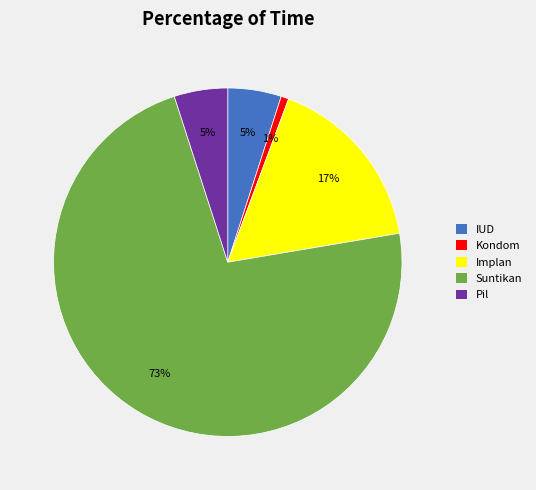

To the nearest percent, what is the average slice percentage?

20%